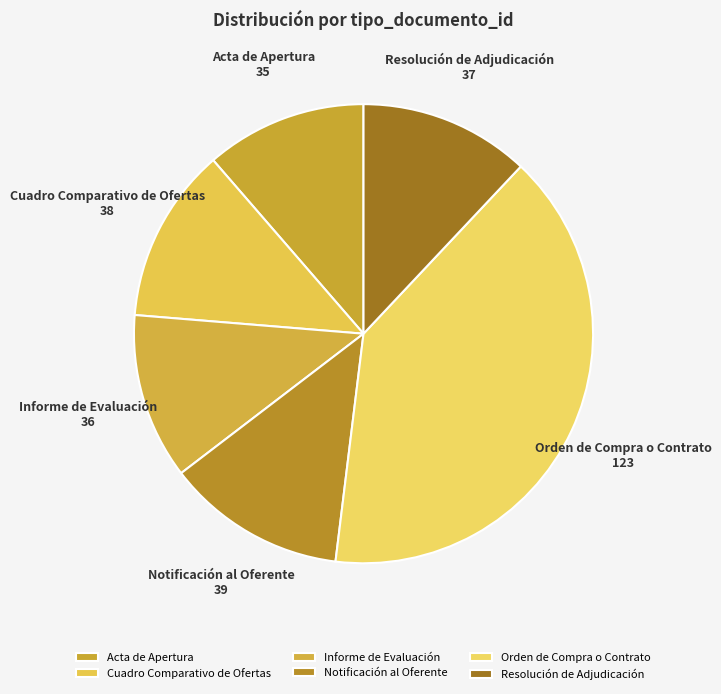

Approximately how many times larger is the value at Acta de Apertura compared to Cuadro Comparativo de Ofertas?

0.9